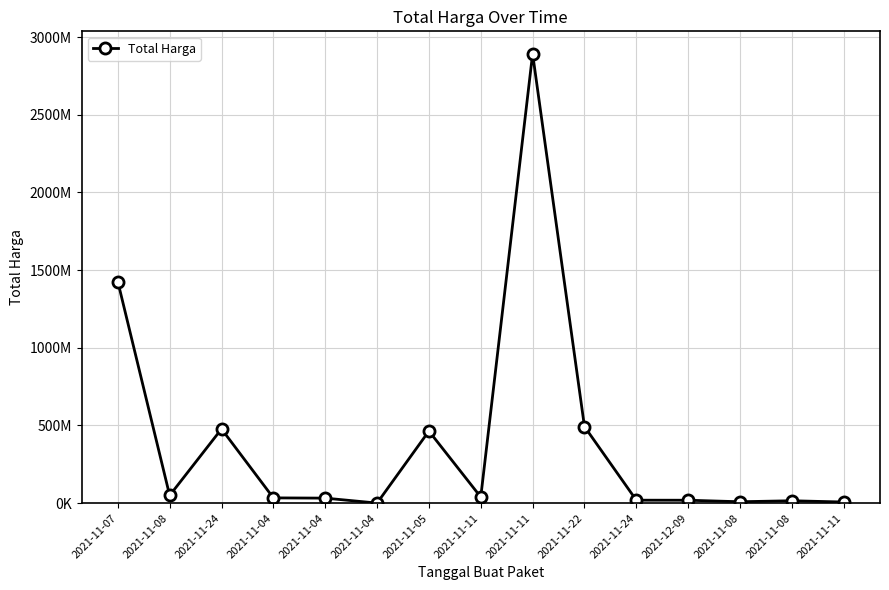

Which category has the lowest value across all series?

2021-11-04